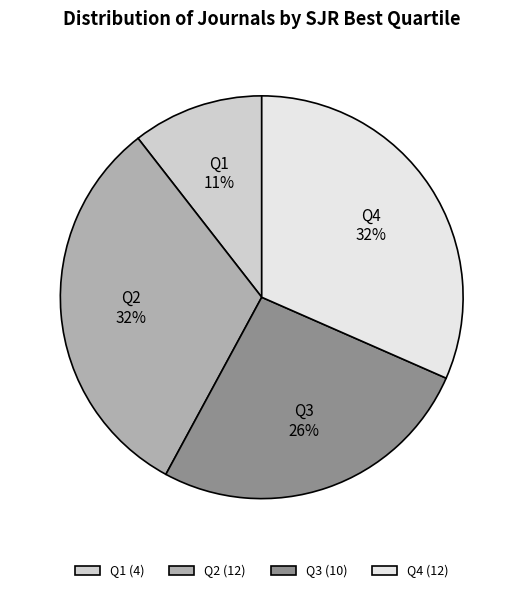

Is Q4 the majority of the pie?

No